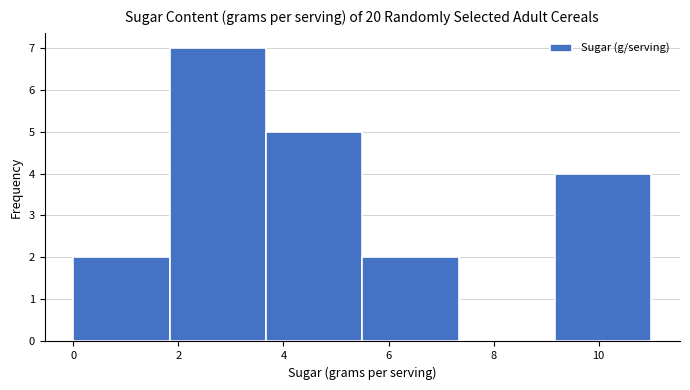

How tall is the bar that spans 9.2 to 11.0 on the x-axis? Neither the bar edges nor the heights are printed on the chart, so give them approximately, as read against the axes.

4